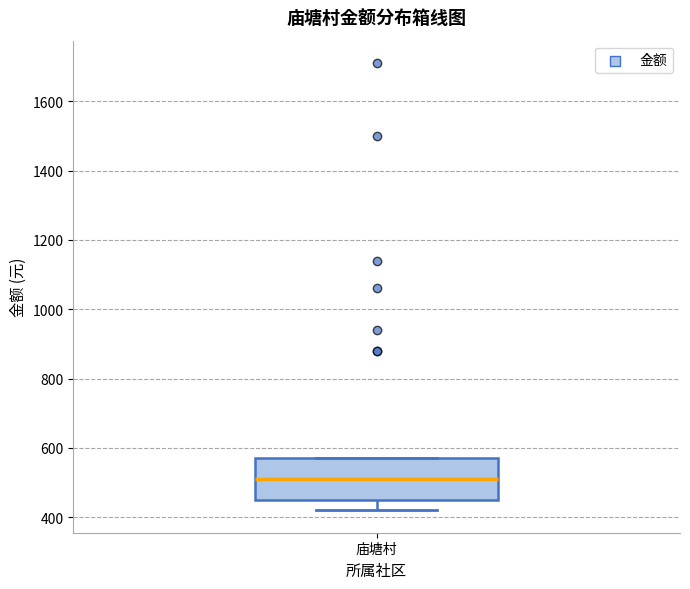

Where is the lower edge of the box for 庙塘村 on the y-axis? The values are not printed on the chart, so give them approximately, as read against the axis.

460